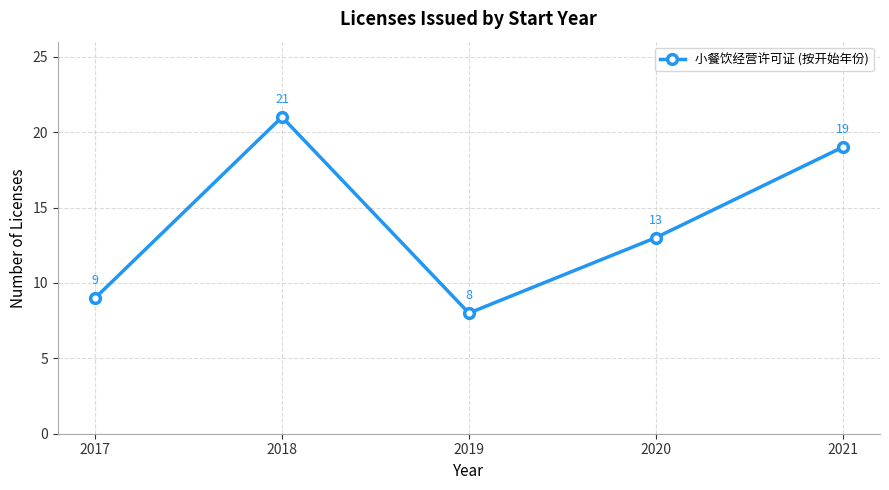

True or false: the data shows 21 at 2018.

True